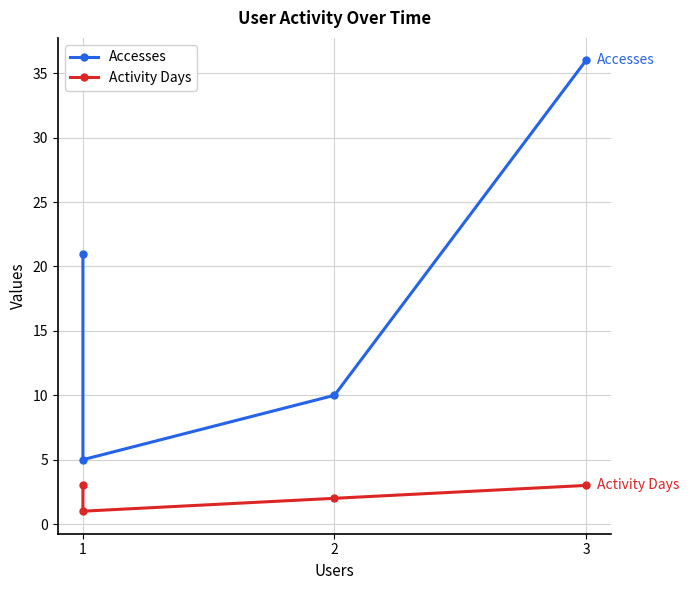

Is this an area chart (filled region under the line)?

No